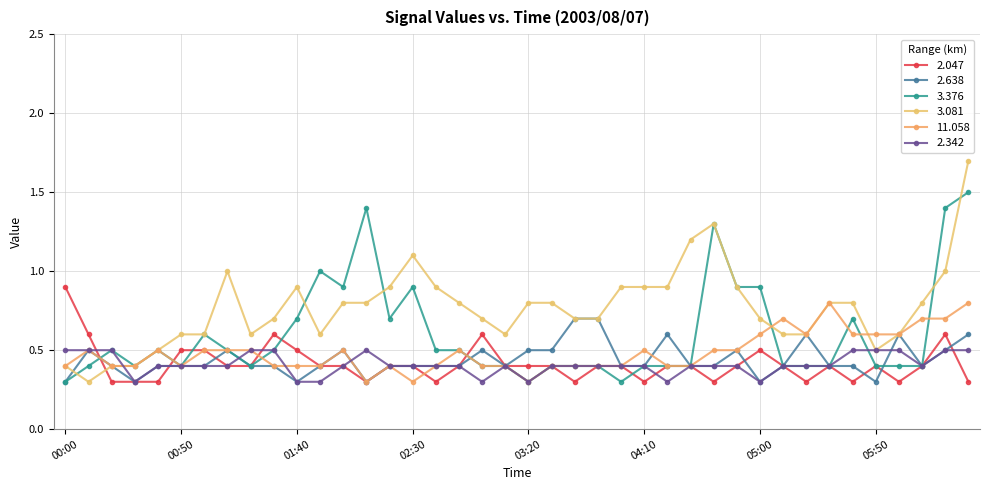

How many lines are shown in the chart?

6